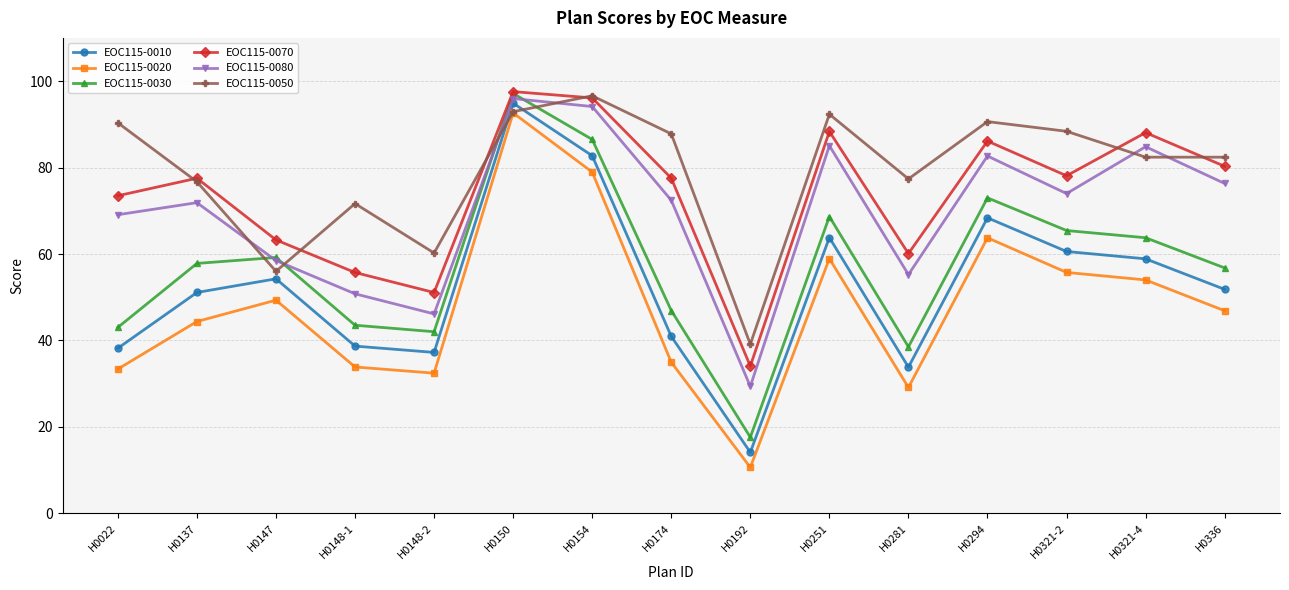

What is the label of the 13th point from the right?

H0147